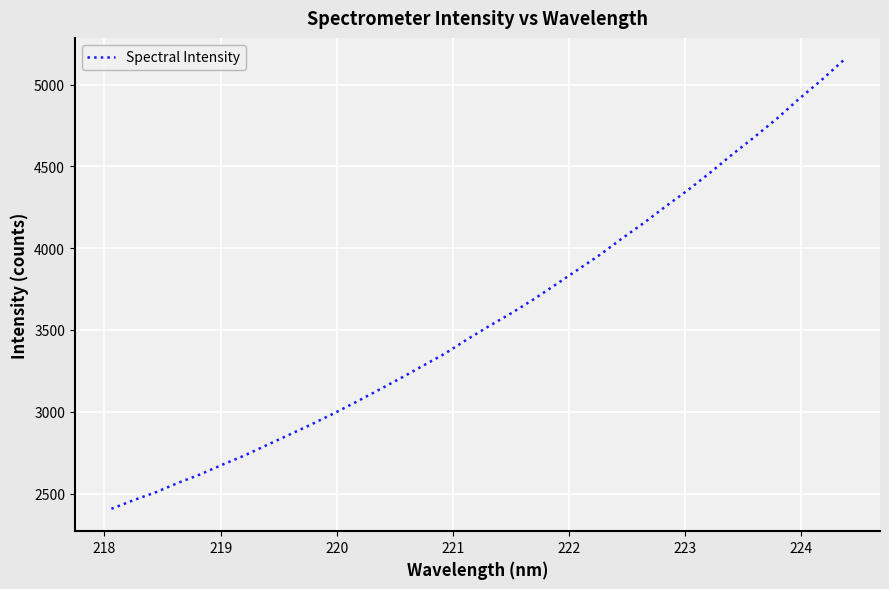

What is the smallest value displayed?

2406.8